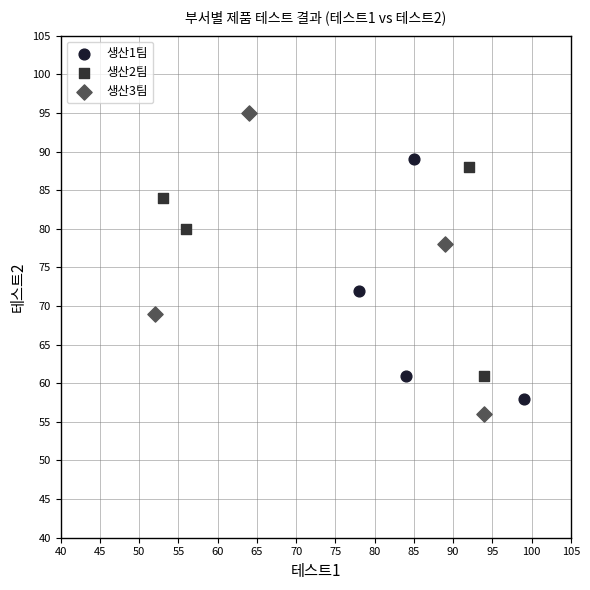

Which series contains the highest Y value?

생산3팀